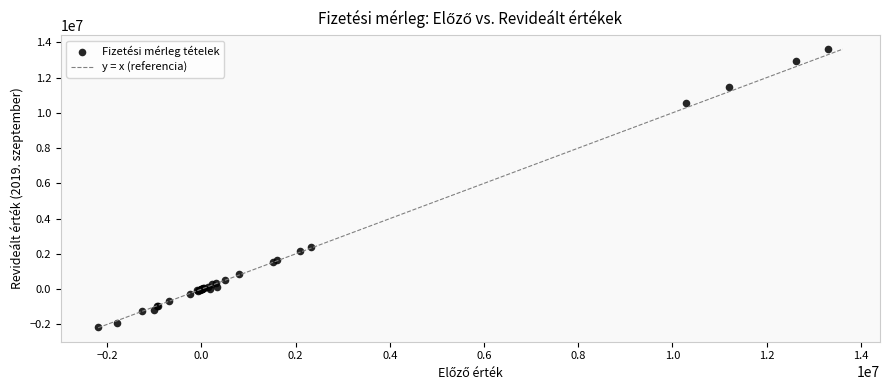

What Y value in the scatter plot is closest to 5730442?

2404603